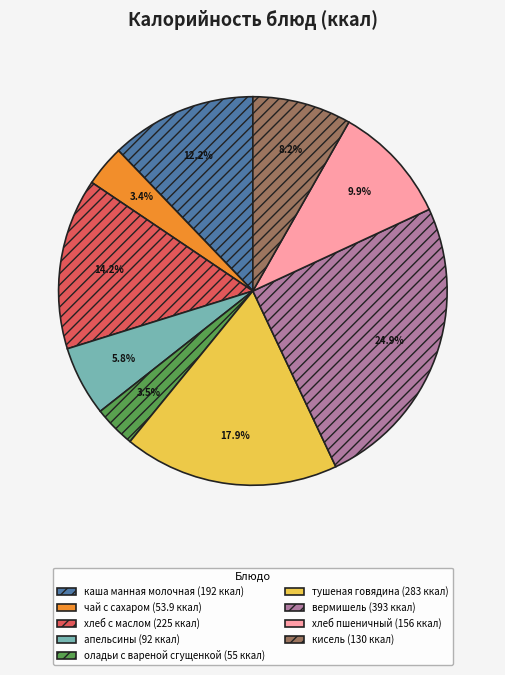

Is there any slice that represents more than half of the pie?

No